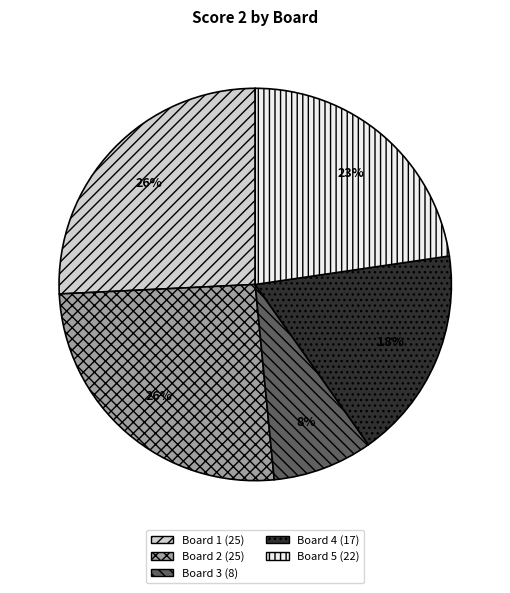

To the nearest percent, what is the difference between the largest and smallest slice percentages?

18%